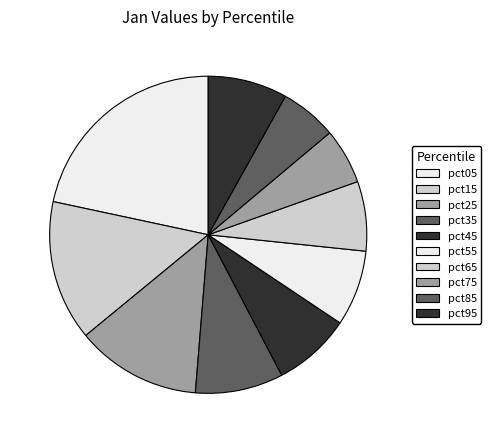

How many slices are in this pie chart?

10